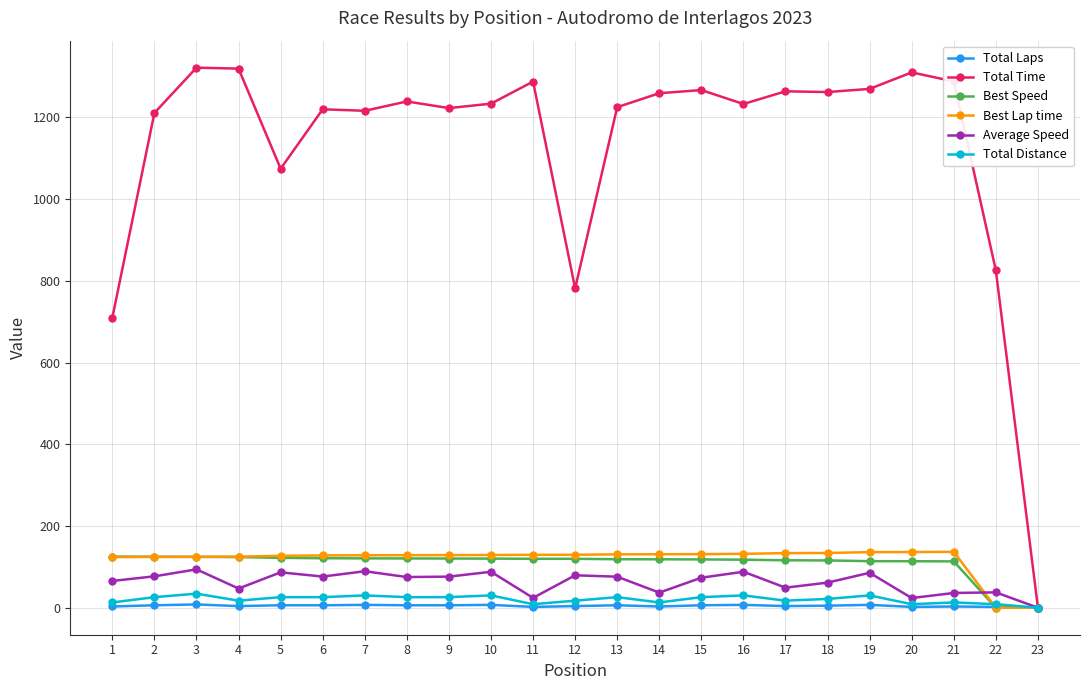

Is the value of Total Time at 15 greater than the value of Total Laps at 8?

Yes